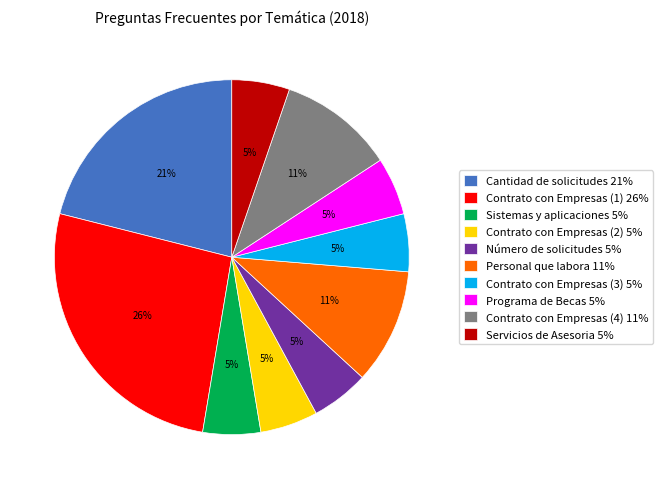

Is it true that Personal que labora is 18% of the pie?

False